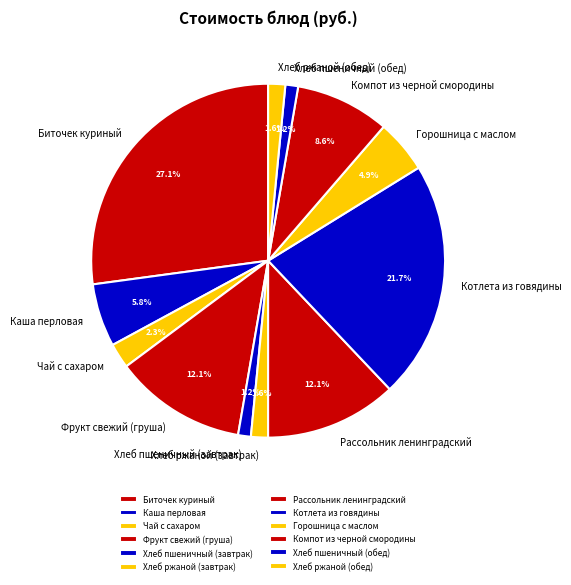

True or false: Фрукт свежий (груша) accounts for 21% of the total.

False